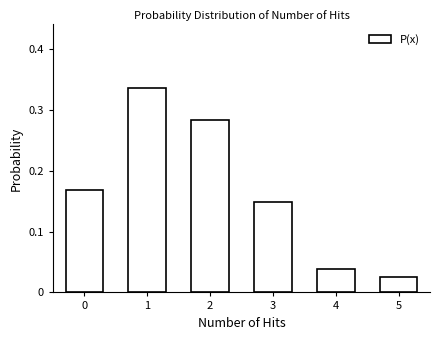

At which label is the value closest to 0?

5